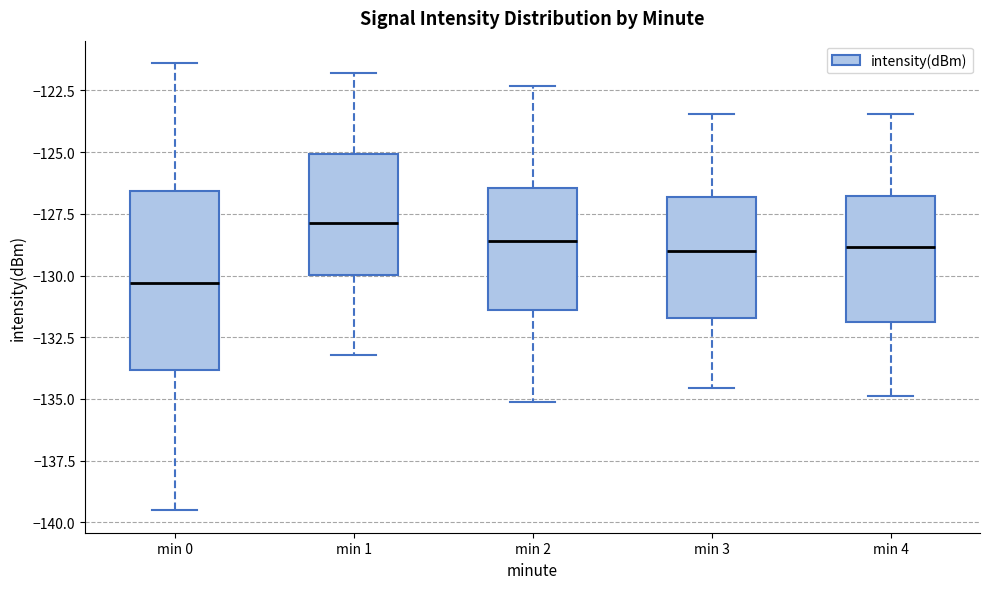

Reading left to right, read every box against the y-axis: the position of its median line, the range the box covers, and the ends of its whiskers. The values are not printed on the chart, so give them approximately, as read against the axis.

min 0: median -130.5, box -134.0 to -126.5, whiskers -139.5 to -121.5
min 1: median -128.0, box -130.0 to -125.0, whiskers -133.0 to -122.0
min 2: median -128.5, box -131.5 to -126.5, whiskers -135.0 to -122.5
min 3: median -129.0, box -131.5 to -127.0, whiskers -134.5 to -123.5
min 4: median -129.0, box -132.0 to -127.0, whiskers -135.0 to -123.5